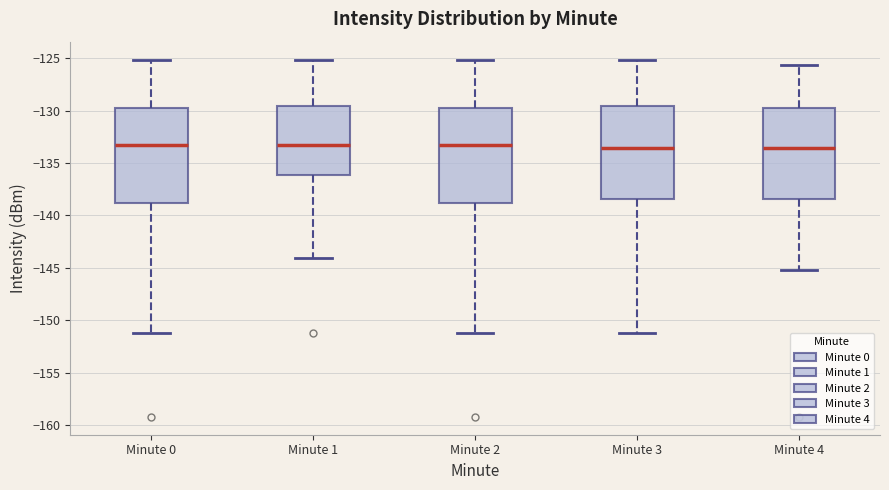

Reading left to right, transcribe this box plot: for each box, give where its median line is, the range the box spans, and where its two whiskers end, as read against the y-axis. The values are not printed on the chart, so give them approximately, as read against the axis.

Minute 0: median -133.0, box -139.0 to -130.0, whiskers -151.5 to -125.0
Minute 1: median -133.0, box -136.0 to -129.5, whiskers -144.0 to -125.0
Minute 2: median -133.0, box -139.0 to -130.0, whiskers -151.5 to -125.0
Minute 3: median -133.5, box -138.5 to -129.5, whiskers -151.5 to -125.0
Minute 4: median -133.5, box -138.5 to -130.0, whiskers -145.0 to -125.5